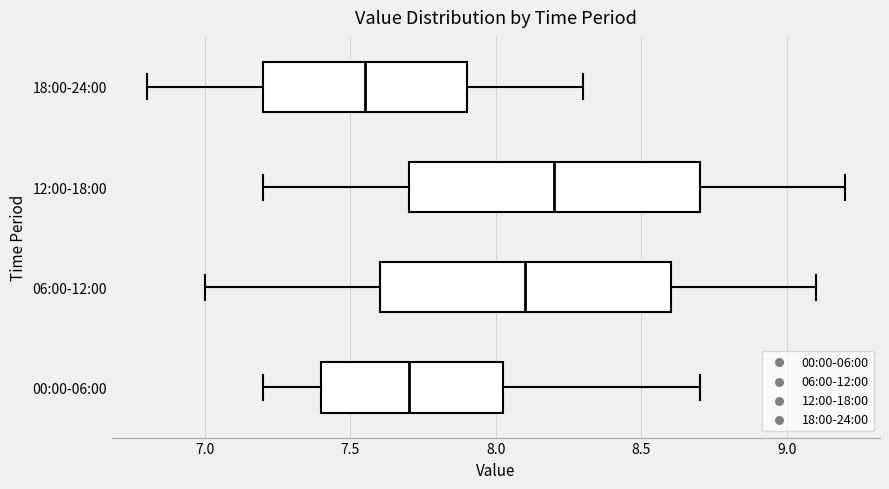

Reading bottom to top, transcribe this box plot: for each box, give where its median line is, the range the box spans, and where its two whiskers end, as read against the x-axis. The values are not printed on the chart, so give them approximately, as read against the axis.

00:00-06:00: median 7.70, box 7.40 to 8.05, whiskers 7.20 to 8.70
06:00-12:00: median 8.10, box 7.60 to 8.60, whiskers 7.00 to 9.10
12:00-18:00: median 8.20, box 7.70 to 8.70, whiskers 7.20 to 9.20
18:00-24:00: median 7.55, box 7.20 to 7.90, whiskers 6.80 to 8.30